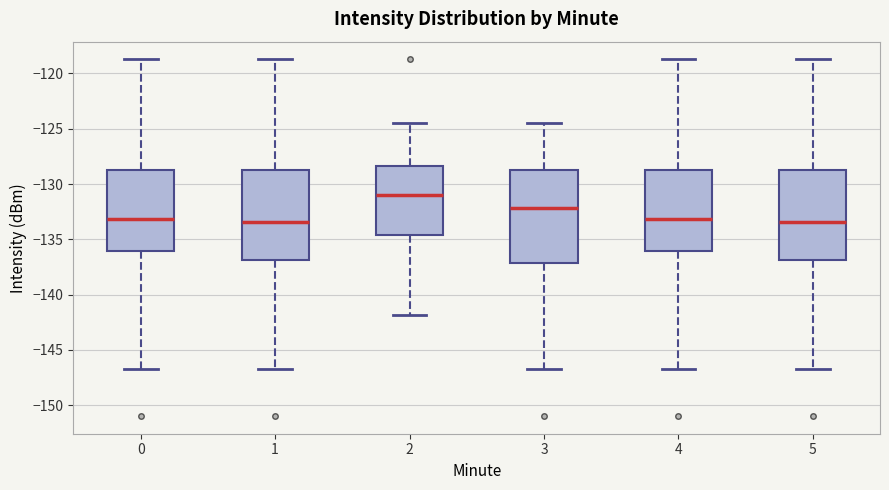

Reading left to right, read every box against the y-axis: the position of its median line, the range the box covers, and the ends of its whiskers. The values are not printed on the chart, so give them approximately, as read against the axis.

0: median -133.0, box -136.0 to -128.5, whiskers -147.0 to -118.5
1: median -133.5, box -137.0 to -128.5, whiskers -147.0 to -118.5
2: median -131.0, box -134.5 to -128.5, whiskers -142.0 to -124.5
3: median -132.0, box -137.0 to -129.0, whiskers -147.0 to -124.5
4: median -133.0, box -136.0 to -128.5, whiskers -147.0 to -118.5
5: median -133.5, box -137.0 to -128.5, whiskers -147.0 to -118.5